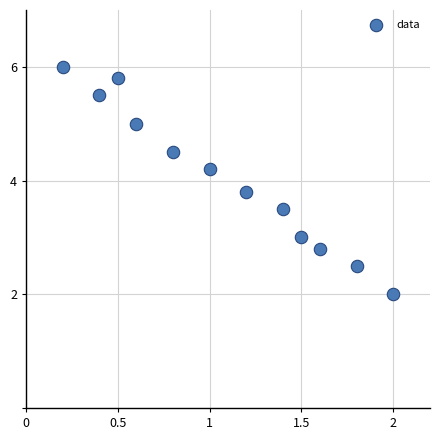

What is the range of X values (max minus min)?

1.8